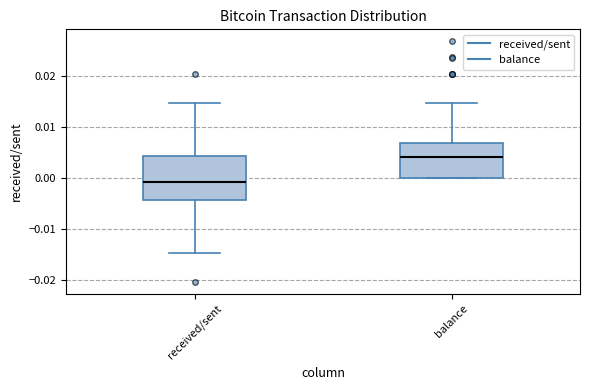

Reading left to right, read every box against the y-axis: the position of its median line, the range the box covers, and the ends of its whiskers. The values are not printed on the chart, so give them approximately, as read against the axis.

received/sent: median -0.001, box -0.004 to 0.004, whiskers -0.015 to 0.015
balance: median 0.004, box 0.000 to 0.007, whiskers 0.000 to 0.015